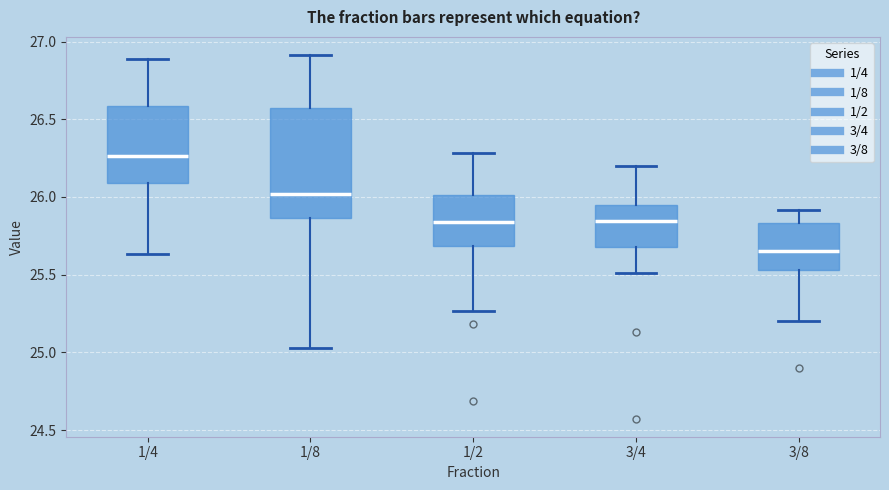

Reading left to right, read every box against the y-axis: the position of its median line, the range the box covers, and the ends of its whiskers. The values are not printed on the chart, so give them approximately, as read against the axis.

1/4: median 26.25, box 26.10 to 26.60, whiskers 25.65 to 26.90
1/8: median 26.00, box 25.85 to 26.55, whiskers 25.05 to 26.90
1/2: median 25.85, box 25.70 to 26.00, whiskers 25.25 to 26.30
3/4: median 25.85, box 25.70 to 25.95, whiskers 25.50 to 26.20
3/8: median 25.65, box 25.55 to 25.85, whiskers 25.20 to 25.90